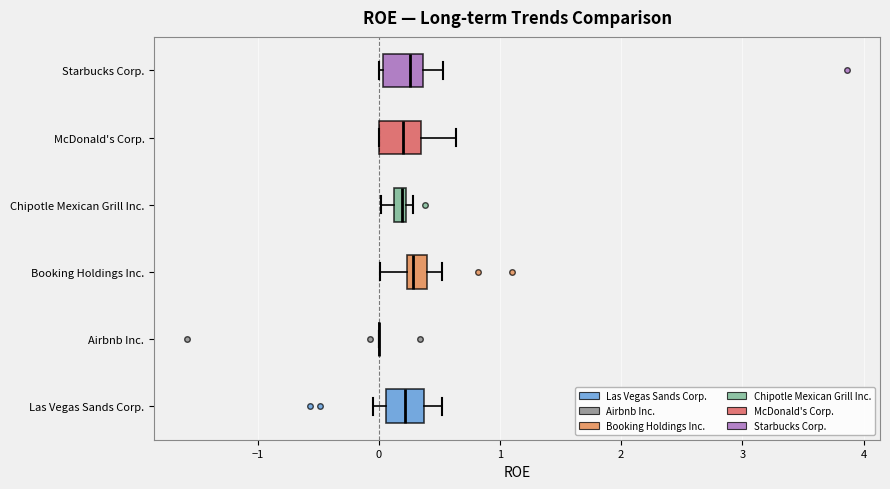

Where is the right edge of the box for Booking Holdings Inc. on the x-axis? The values are not printed on the chart, so give them approximately, as read against the axis.

0.4